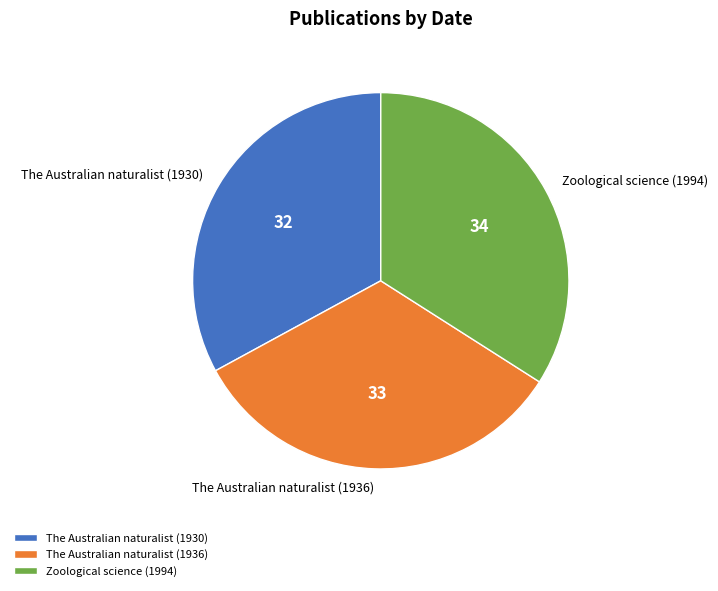

Is there any slice that represents more than half of the pie?

No